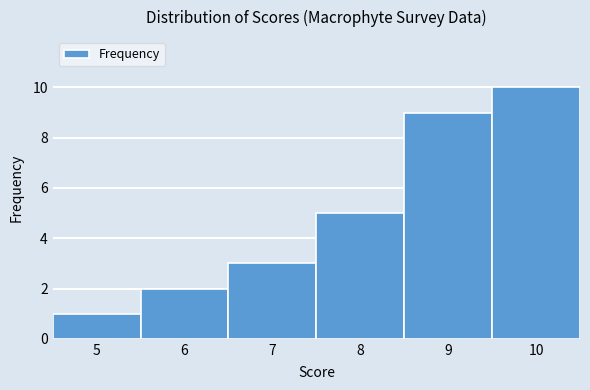

Reading left to right, list every bar in this chart as the range it spans on the x-axis followed by its height. The values are not printed on the chart, so give them approximately, as read against the axis.

4.5 to 5.5: 1
5.5 to 6.5: 2
6.5 to 7.5: 3
7.5 to 8.5: 5
8.5 to 9.5: 9
9.5 to 10.5: 10